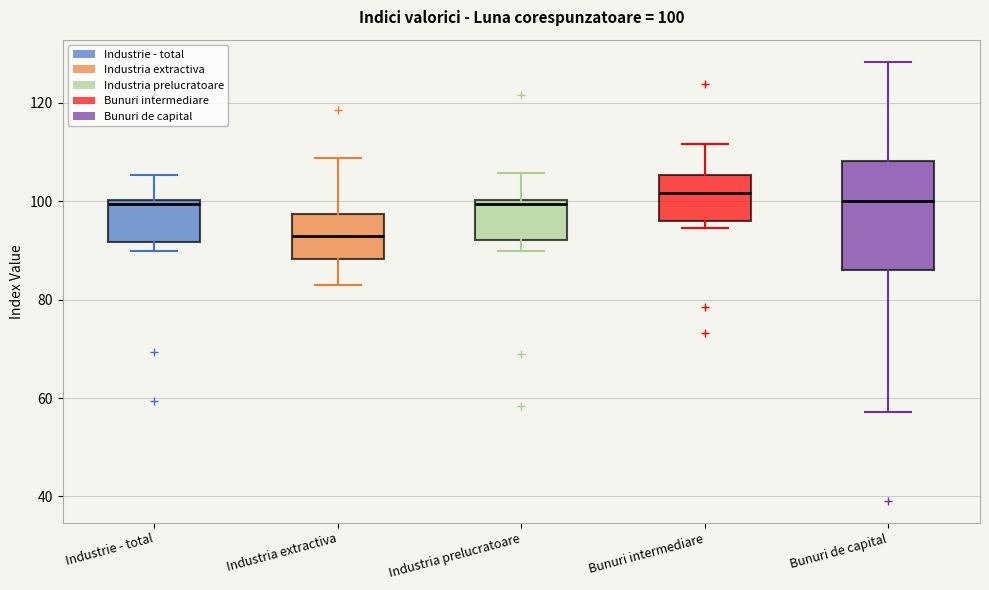

Comparing the boxes themselves (not the whiskers), which one is the tallest?

Bunuri de capital